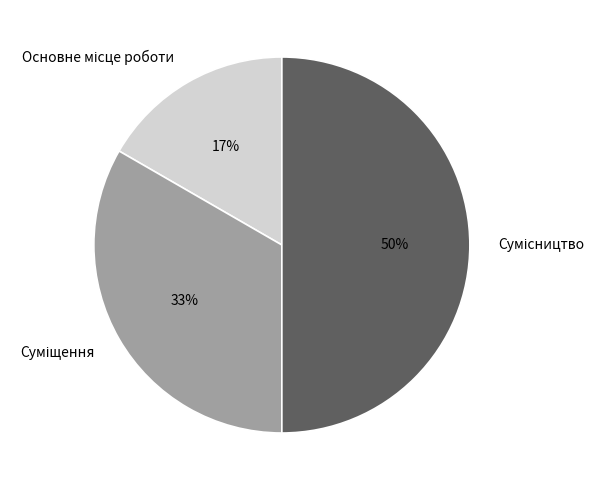

To the nearest percent, what is the difference between the largest and smallest slice percentages?

33%